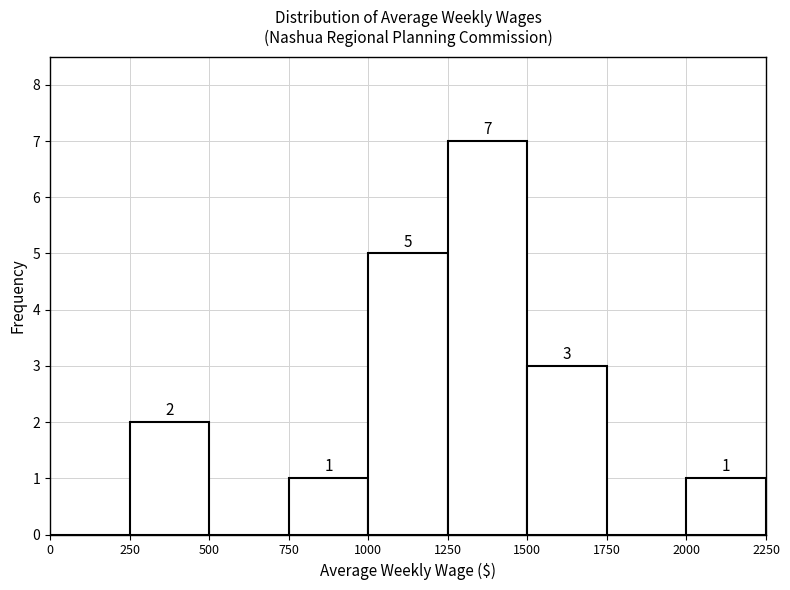

Over which range of the x-axis is the bar tallest?

1250 to 1500